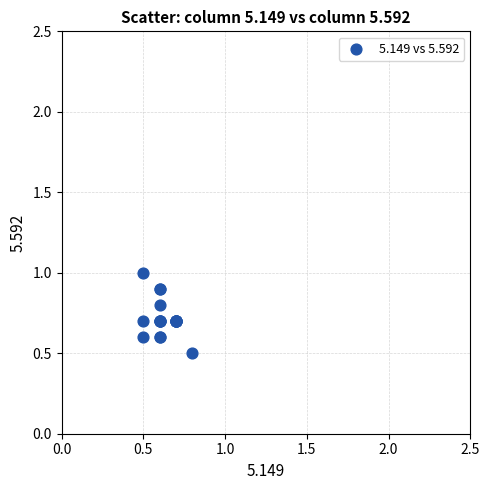

What Y value in the scatter plot is closest to 0?

0.5